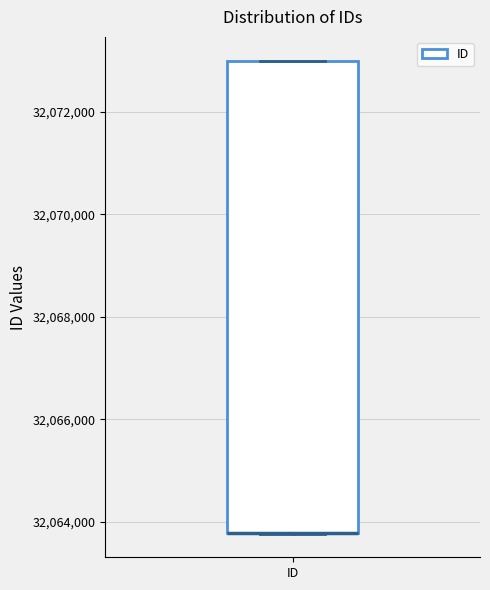

Read this box plot against the y-axis: the position of the median line, the range covered by the box, and the ends of both whiskers. The values are not printed on the chart, so give them approximately, as read against the axis.

median 32063800 (drawn on the box's lower edge), box 32063800 to 32073000, whiskers 32063800 to 32073000